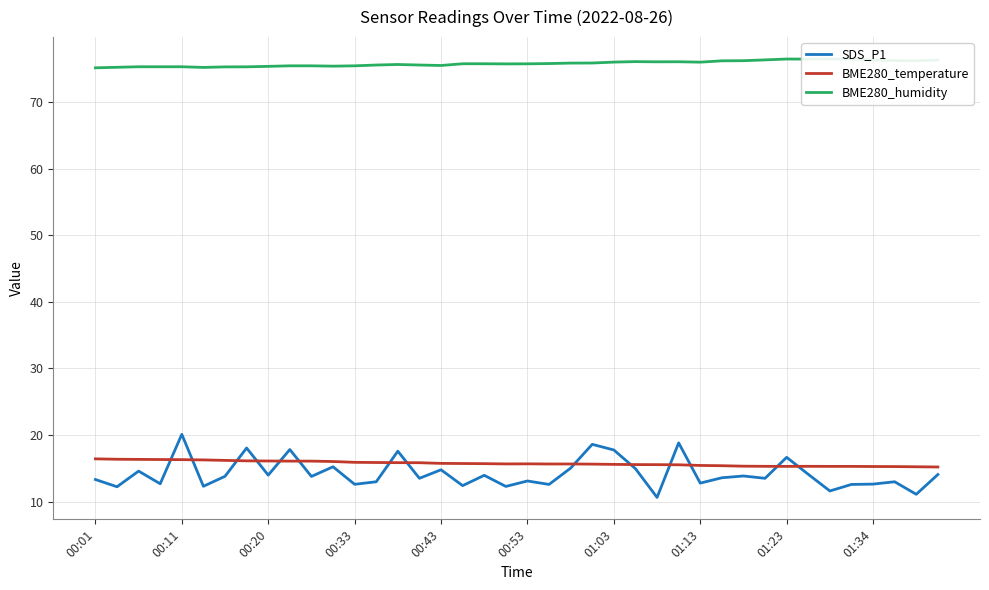

Is it true that BME280_temperature equals 16.3 at 00:11?

True